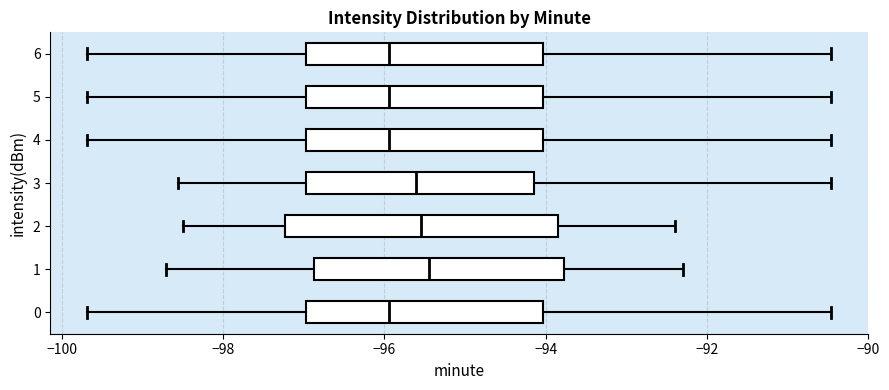

Where is the left edge of the box at y = 6 on the x-axis? The values are not printed on the chart, so give them approximately, as read against the axis.

-97.0